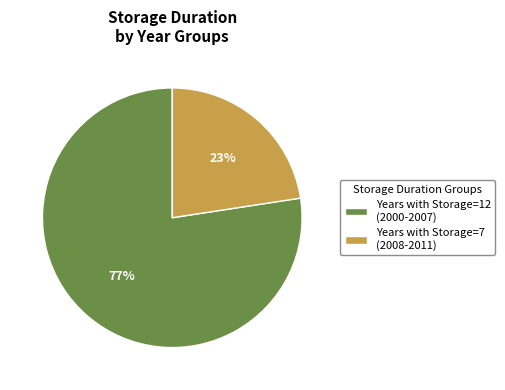

Which has a higher value, Years with Storage=12 (2000-2007) or Years with Storage=7 (2008-2011)?

Years with Storage=12 (2000-2007)